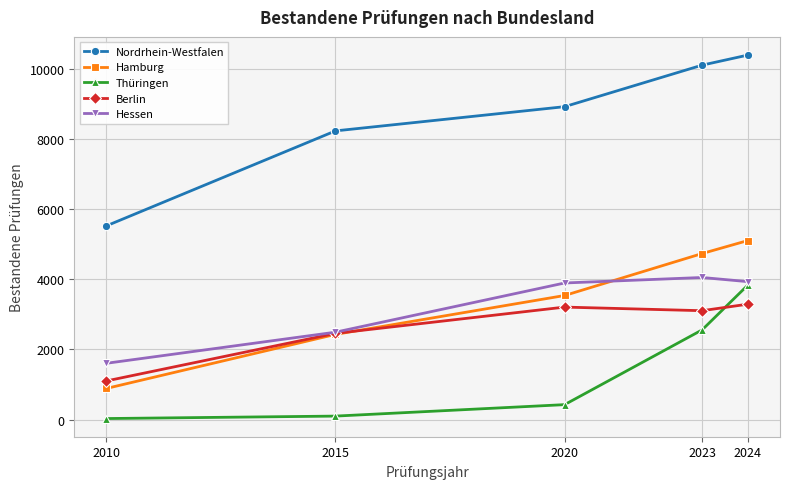

List the series in order of their peak value, lowest first.

Berlin, Thüringen, Hessen, Hamburg, Nordrhein-Westfalen